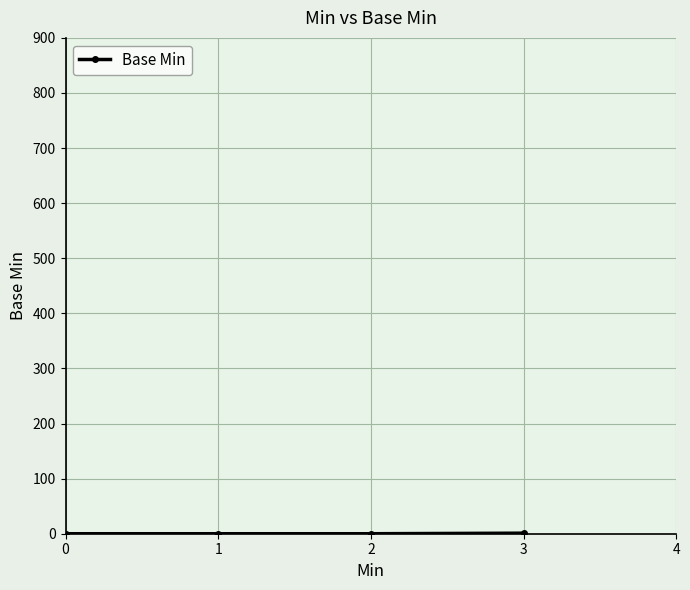

True or false: the data has more than 1 interior local peaks.

False